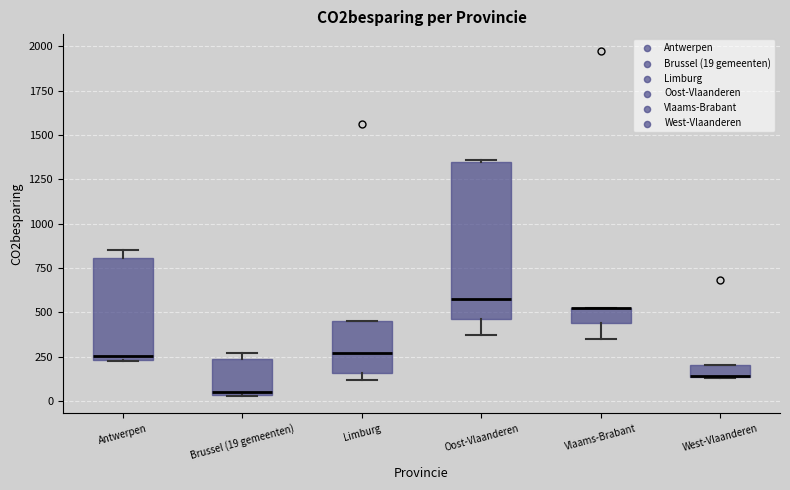

Where is the upper edge of the box for Antwerpen on the y-axis? The values are not printed on the chart, so give them approximately, as read against the axis.

800